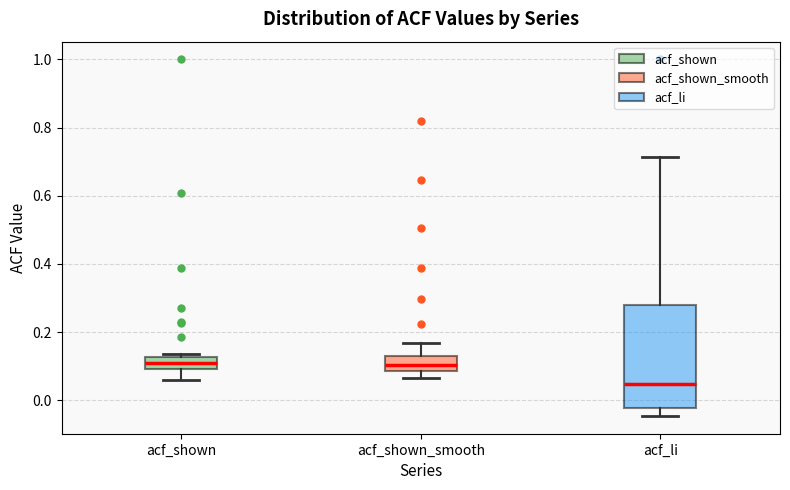

Reading left to right, read every box against the y-axis: the position of its median line, the range the box covers, and the ends of its whiskers. The values are not printed on the chart, so give them approximately, as read against the axis.

acf_shown: median 0.10 (inside the box), box 0.10 to 0.12, whiskers 0.06 to 0.14
acf_shown_smooth: median 0.10, box 0.08 to 0.12, whiskers 0.06 to 0.16
acf_li: median 0.04, box -0.02 to 0.28, whiskers -0.04 to 0.72